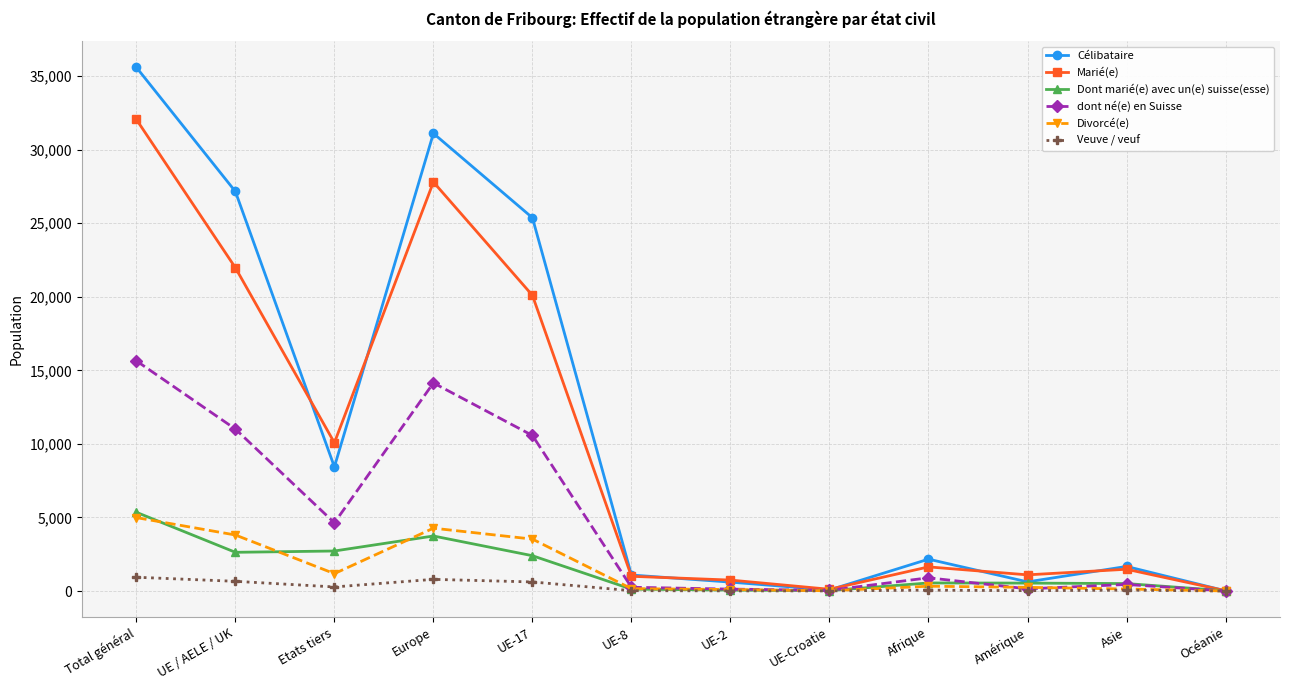

Where is the first local maximum for dont né(e) en Suisse?

Europe